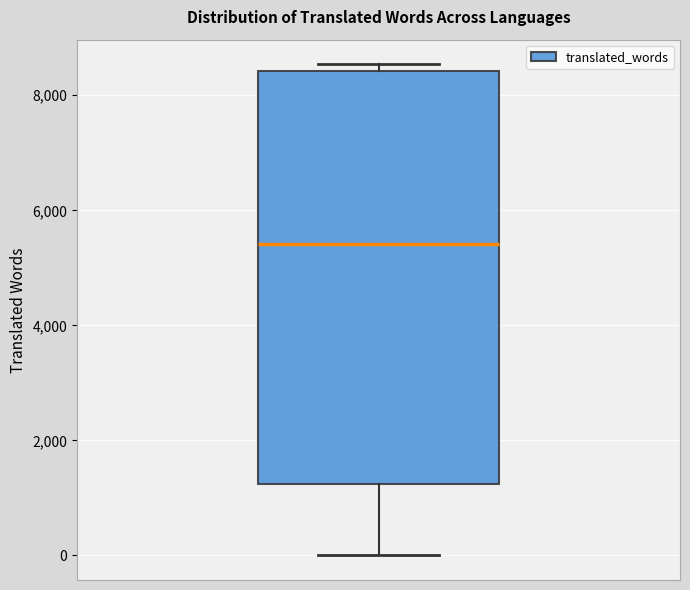

Transcribe this box plot: give where the median line is, the range the box spans, and where the two whiskers end, as read against the y-axis. The values are not printed on the chart, so give them approximately, as read against the axis.

median 5400, box 1200 to 8400, whiskers 0 to 8600